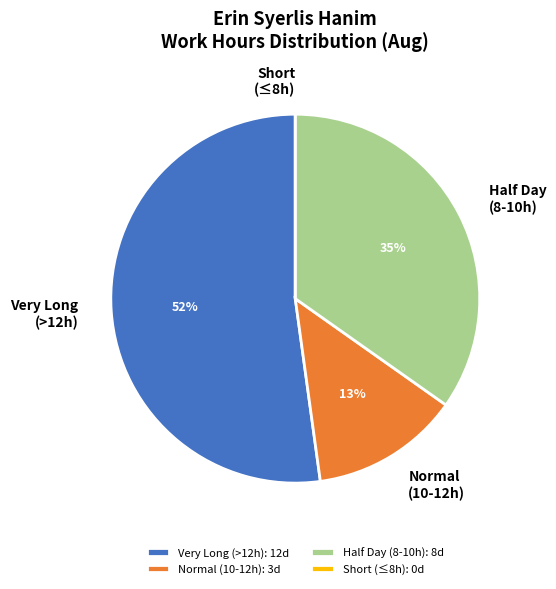

Between Normal (10-12h) and Half Day (8-10h), which is larger?

Half Day (8-10h)